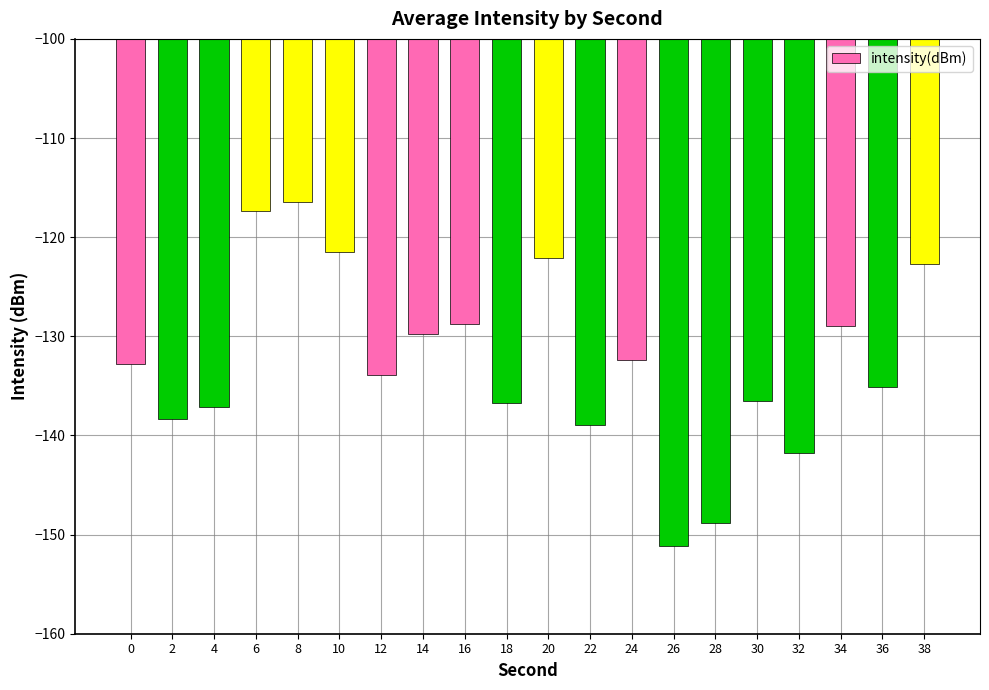

The value at 26 is -151.2. True or false?

True